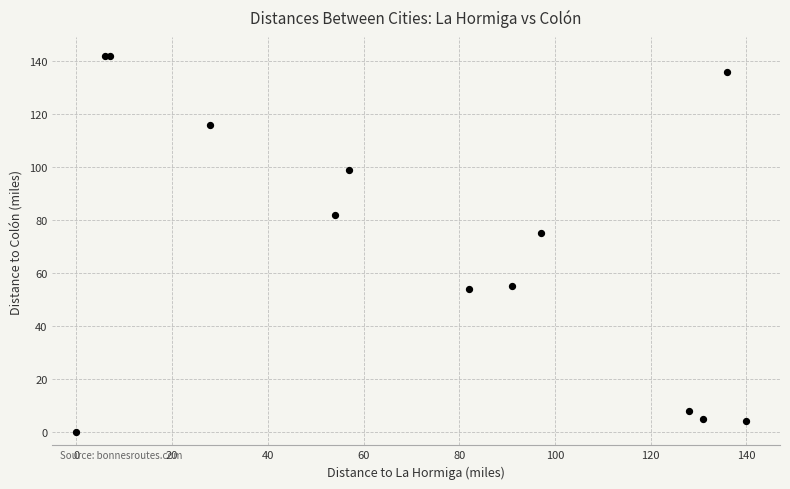

What Y value in the scatter plot is closest to 71?

75